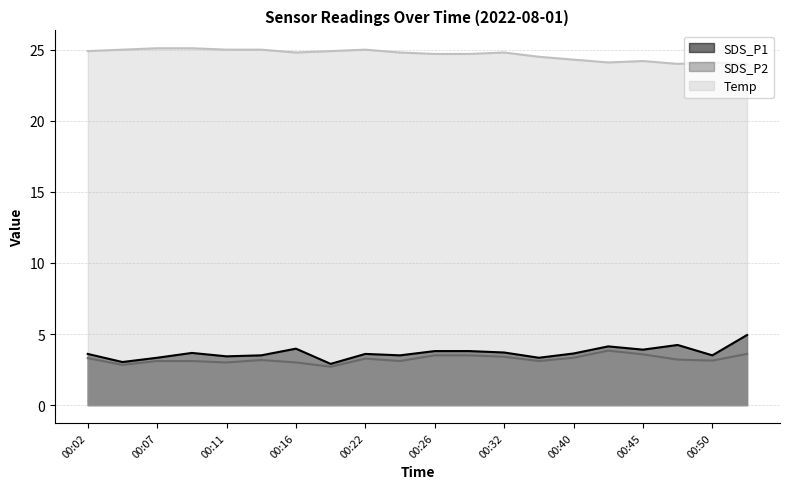

What is the value of the SDS_P2 point at the 20th from the left?

3.6